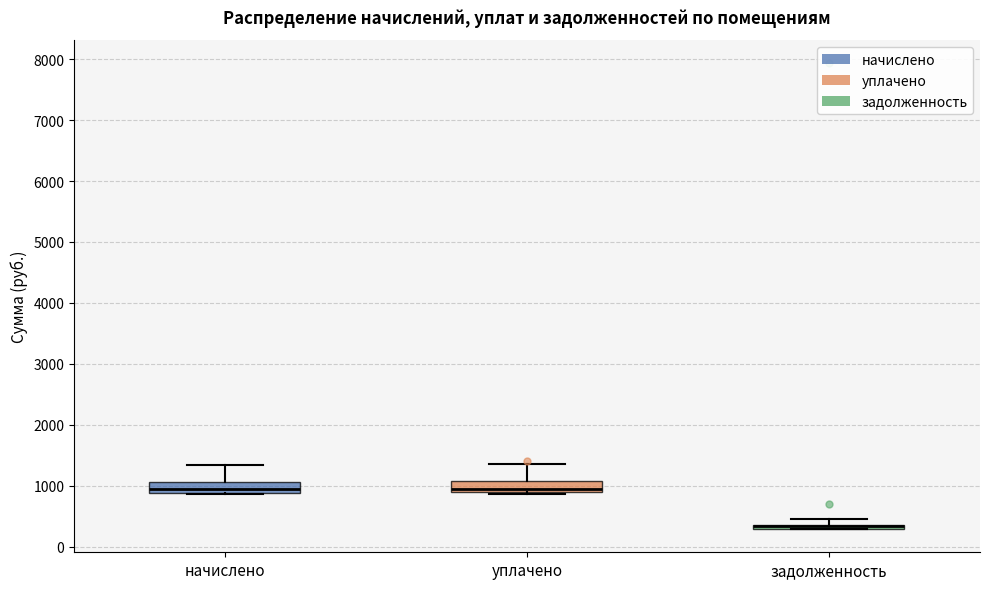

Where is the upper edge of the box for начислено on the y-axis? The values are not printed on the chart, so give them approximately, as read against the axis.

1100